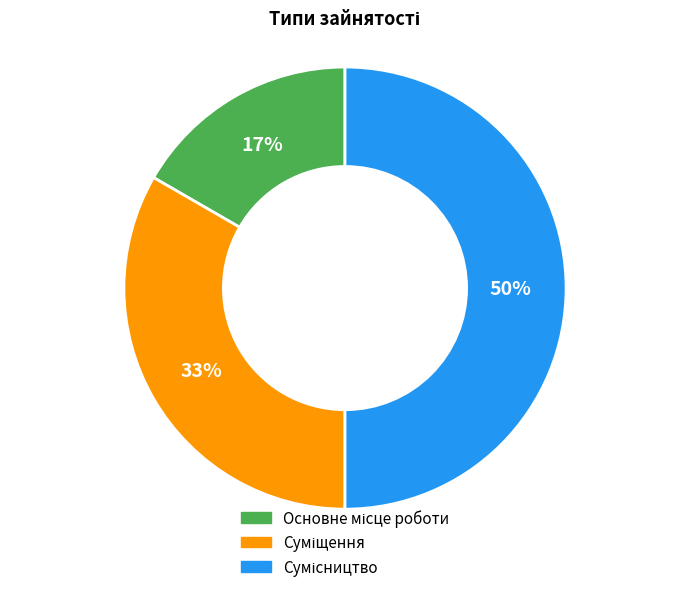

To the nearest percent, what is the average slice percentage?

33%